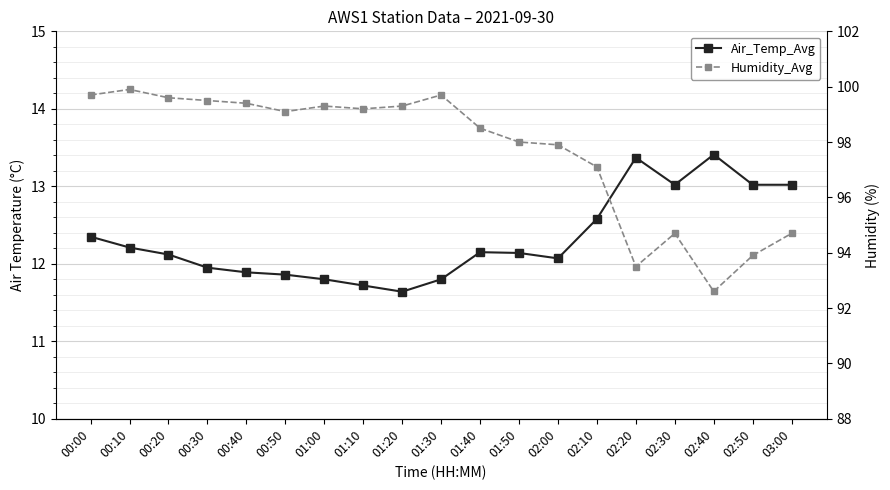

Reading right to left, extract all data points from this chart.

Air_Temp_Avg: 13.0	13.0	13.4	13.0	13.4	12.6	12.1	12.1	12.2	11.8	11.6	11.7	11.8	11.9	11.9	11.9	12.1	12.2	12.3
Humidity_Avg: 94.7	93.9	92.6	94.7	93.5	97.1	97.9	98.0	98.5	99.7	99.3	99.2	99.3	99.1	99.4	99.5	99.6	99.9	99.7